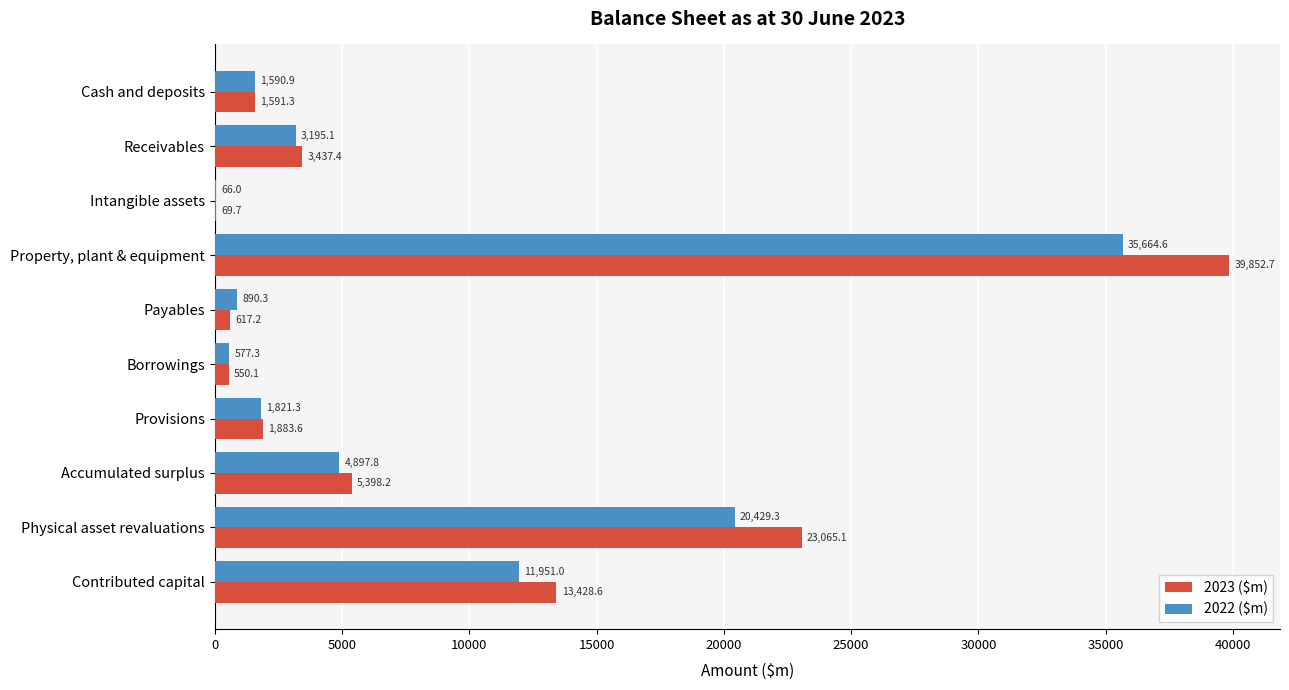

How many distinct data groups are displayed?

2